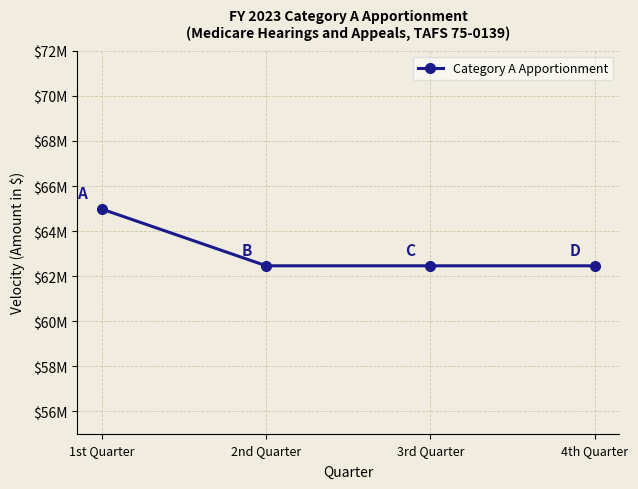

List the labels in order of value, largest first.

1st Quarter, 2nd Quarter, 3rd Quarter, 4th Quarter